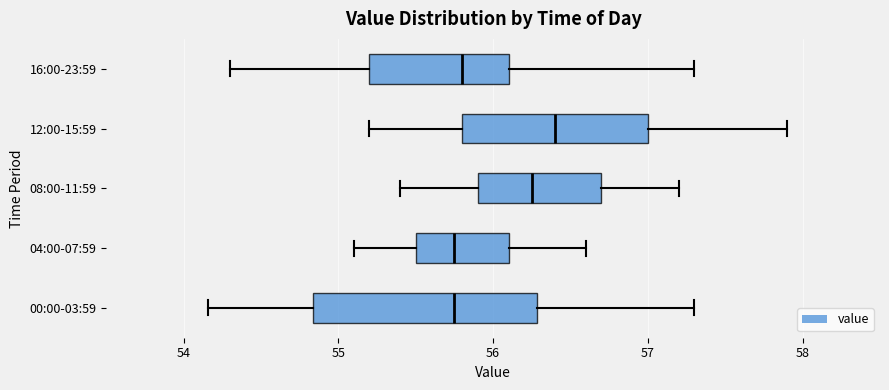

Reading bottom to top, transcribe this box plot: for each box, give where its median line is, the range the box spans, and where its two whiskers end, as read against the x-axis. The values are not printed on the chart, so give them approximately, as read against the axis.

00:00-03:59: median 55.8, box 54.8 to 56.3, whiskers 54.2 to 57.3
04:00-07:59: median 55.8, box 55.5 to 56.1, whiskers 55.1 to 56.6
08:00-11:59: median 56.3, box 55.9 to 56.7, whiskers 55.4 to 57.2
12:00-15:59: median 56.4, box 55.8 to 57.0, whiskers 55.2 to 57.9
16:00-23:59: median 55.8, box 55.2 to 56.1, whiskers 54.3 to 57.3